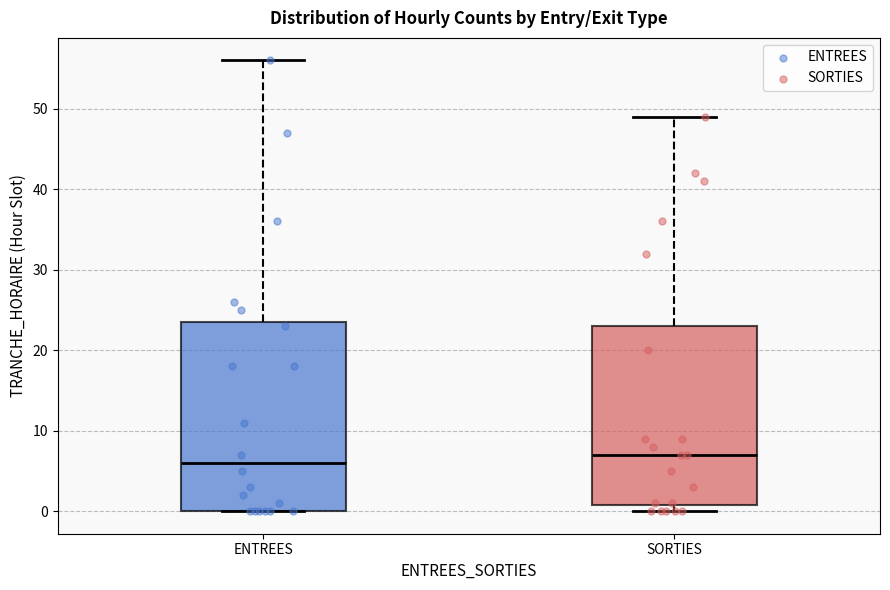

Reading left to right, transcribe this box plot: for each box, give where its median line is, the range the box spans, and where its two whiskers end, as read against the y-axis. The values are not printed on the chart, so give them approximately, as read against the axis.

ENTREES: median 6, box 0 to 24, whiskers 0 to 56
SORTIES: median 7, box 1 to 23, whiskers 0 to 49